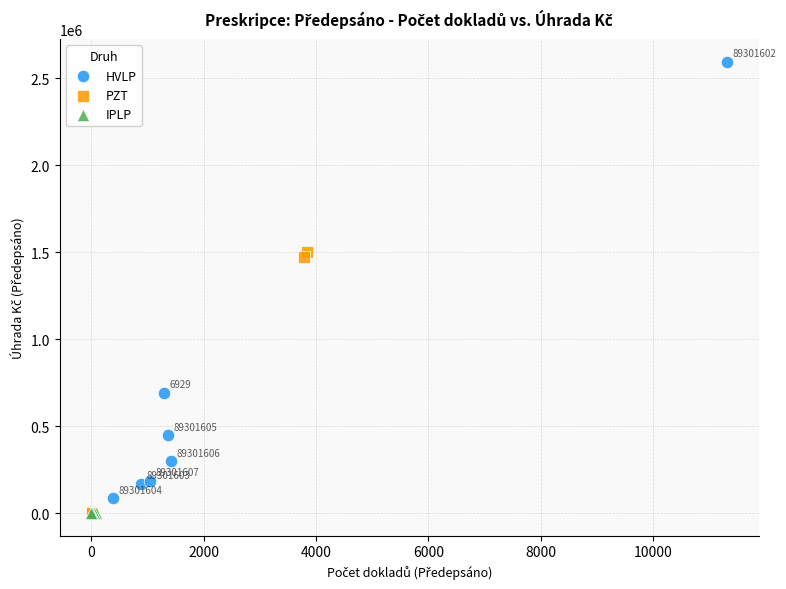

Which series contains the highest Y value?

HVLP